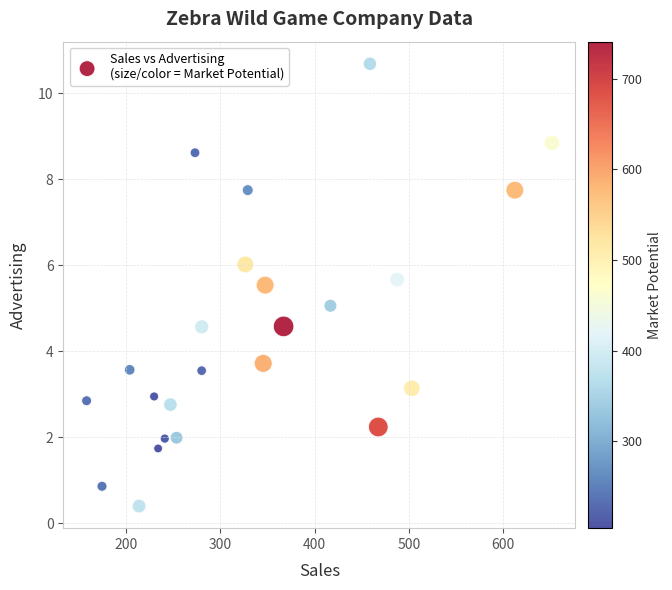

What is the range of Y values (max minus min)?

10.3